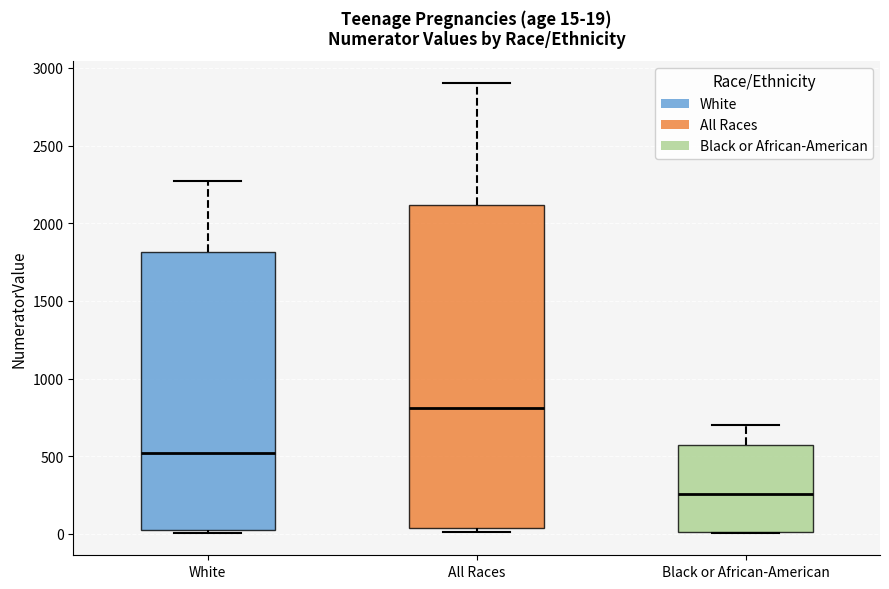

Which box is the tallest, from its lower edge to its upper edge?

All Races